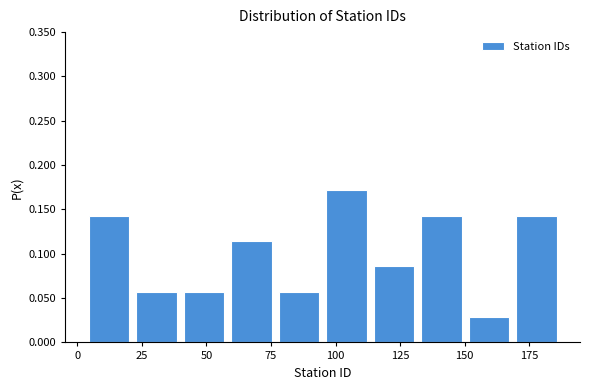

Around what value on the x-axis is the tallest bar? Give the approximate position of its centre, as read against the axis.

105